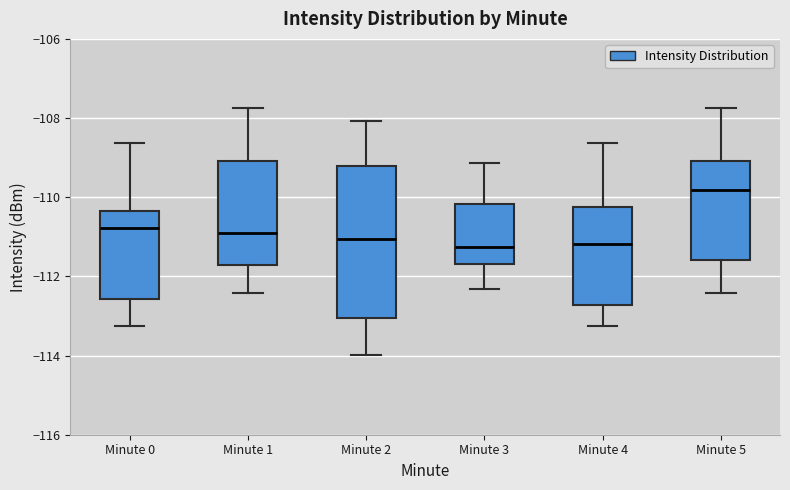

Where does the median line of the box for Minute 0 sit on the y-axis? The values are not printed on the chart, so give them approximately, as read against the axis.

-110.8